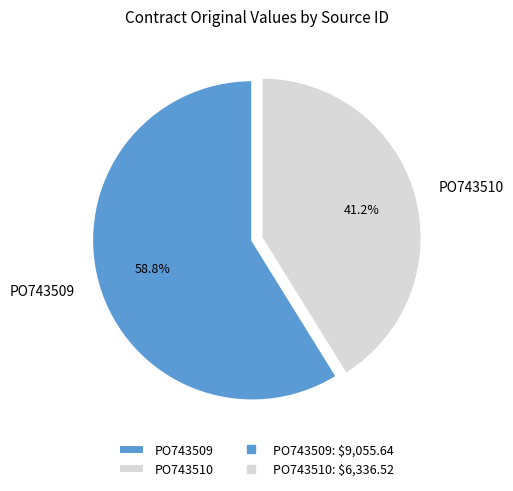

To the nearest percent, what is the difference between the PO743509 and PO743510 slice percentages?

18%